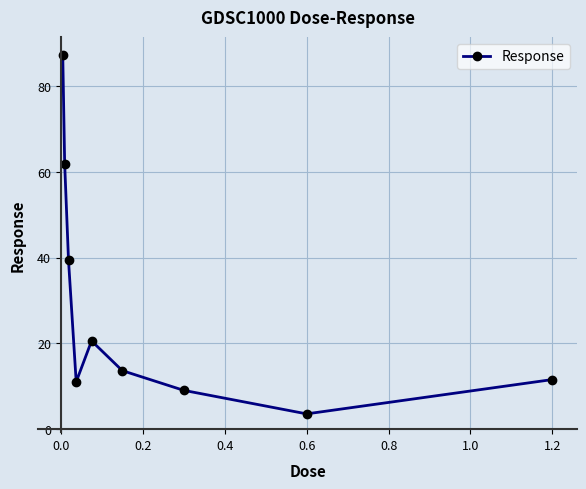

What is the maximum value shown in the chart?

87.2